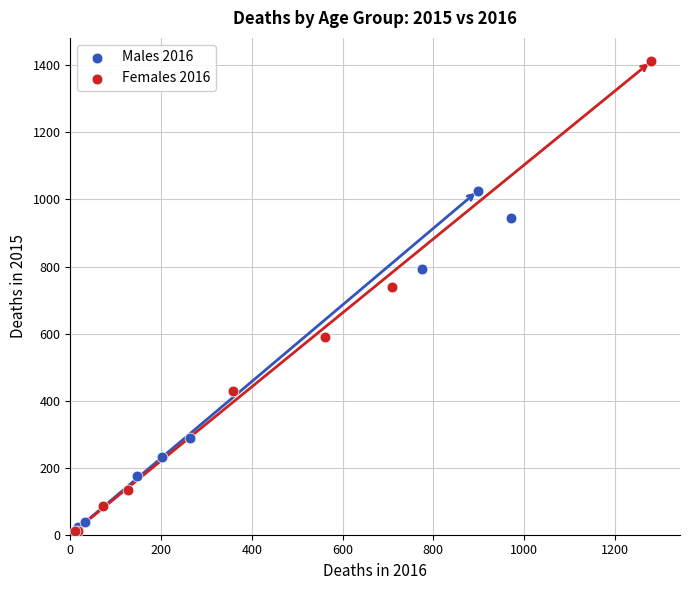

Which series contains the lowest Y value?

Females 2016